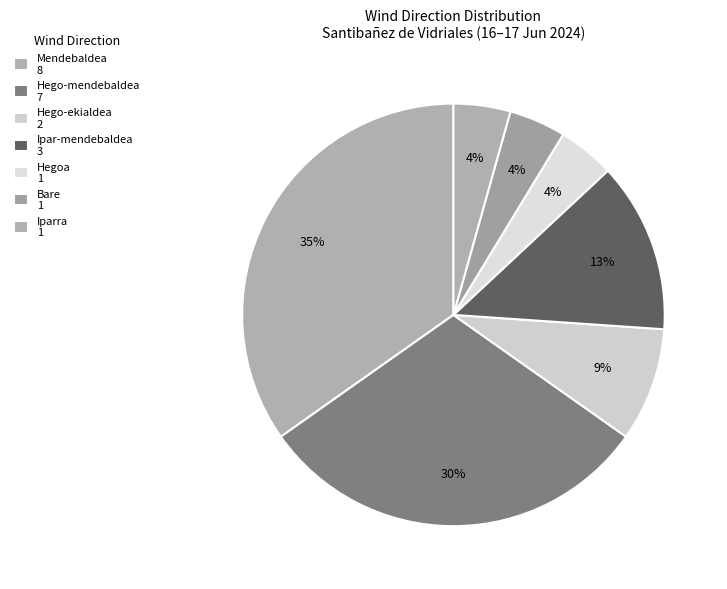

How many slices are in this pie chart?

7